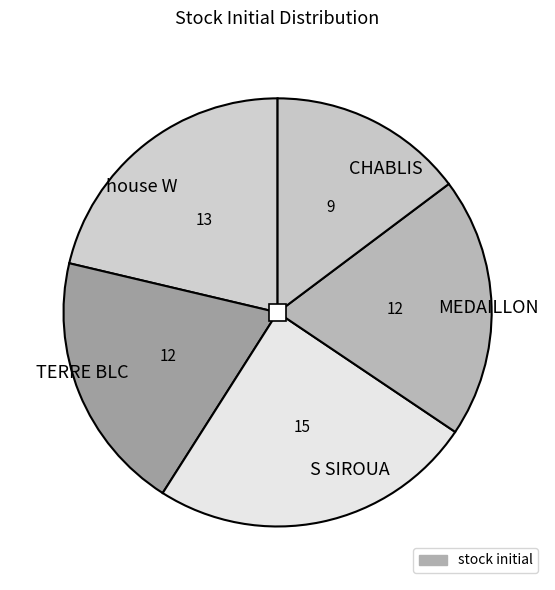

To the nearest percent, what percentage of the pie is CHABLIS?

15%